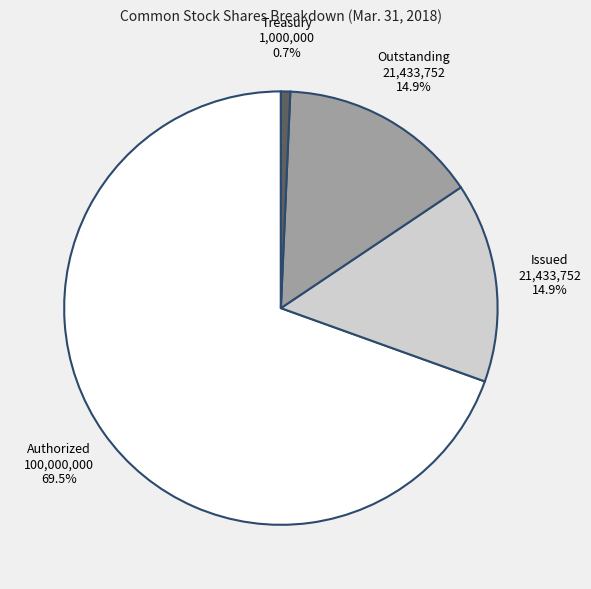

Is there a majority slice in this chart?

Yes